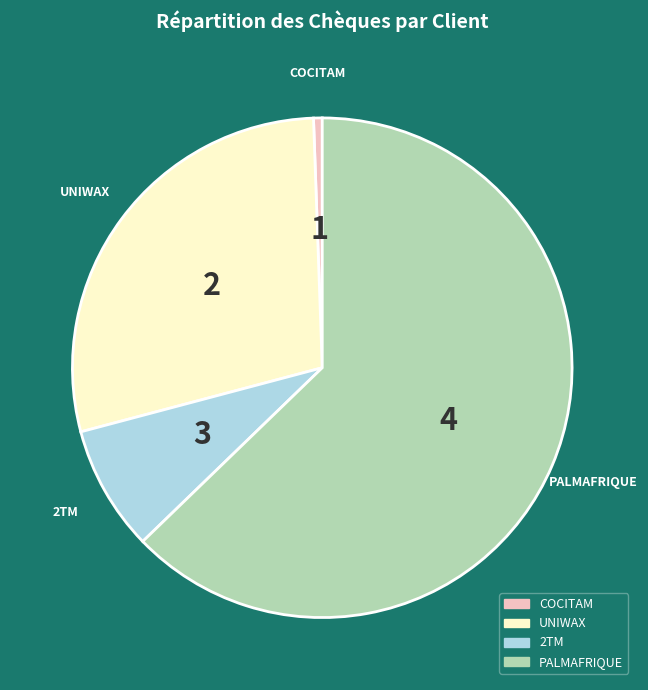

Do UNIWAX and COCITAM together represent more than half of the pie?

No